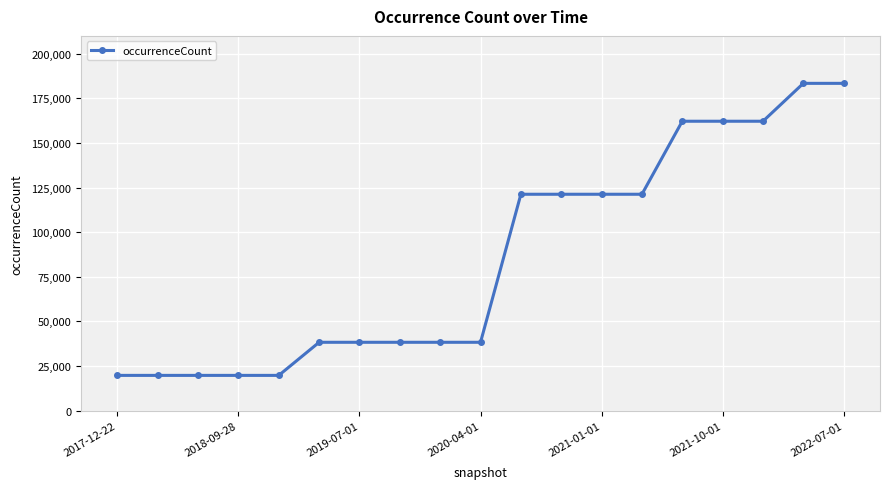

How many values are between 19765 and 162178?

17